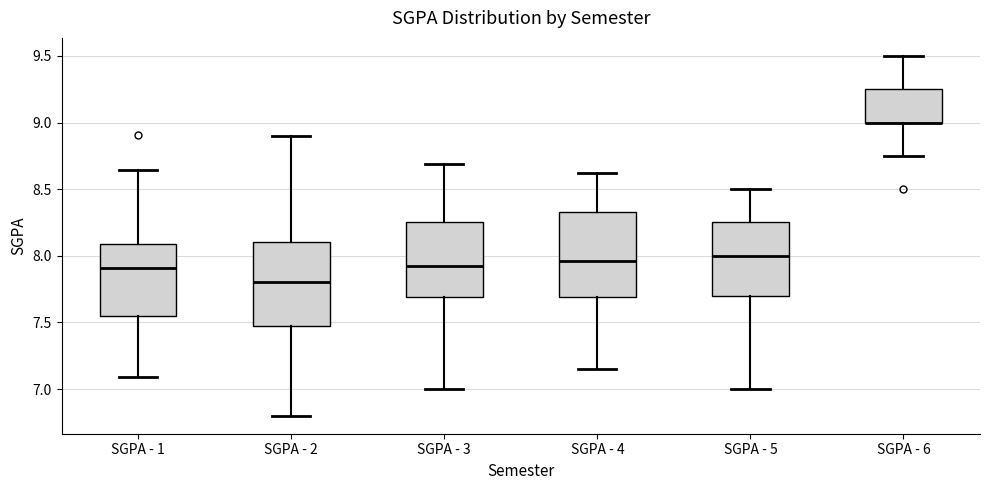

Where does the lower whisker of the box for SGPA - 4 end on the y-axis? The values are not printed on the chart, so give them approximately, as read against the axis.

7.15